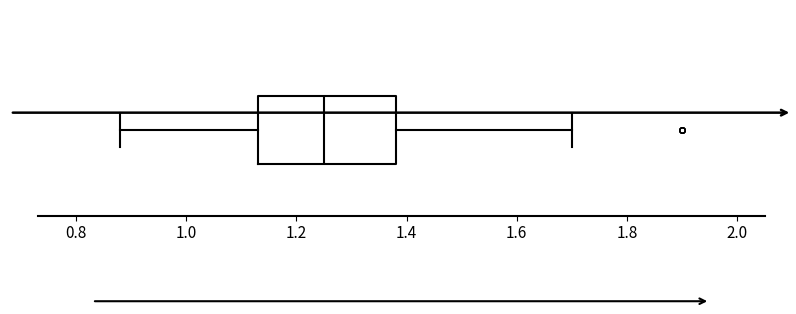

Transcribe this box plot: give where the median line is, the range the box spans, and where the two whiskers end, as read against the x-axis. The values are not printed on the chart, so give them approximately, as read against the axis.

median 1.26, box 1.14 to 1.38, whiskers 0.88 to 1.70